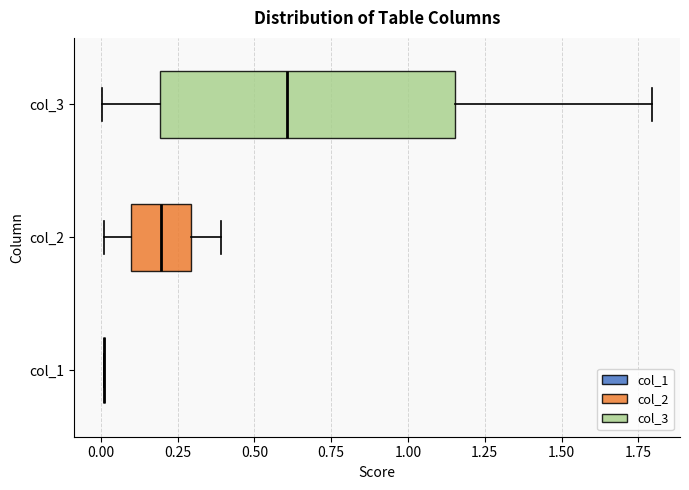

Where is the left edge of the box for col_3 on the x-axis? The values are not printed on the chart, so give them approximately, as read against the axis.

0.20